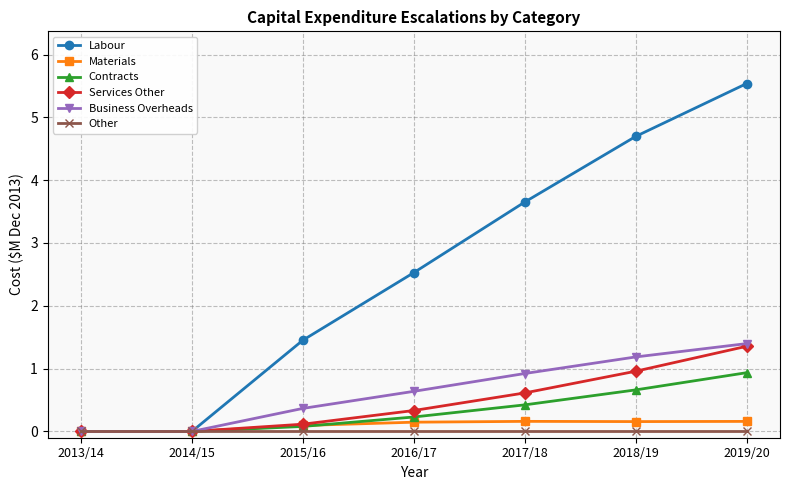

Which category has the highest value across all series?

2019/20